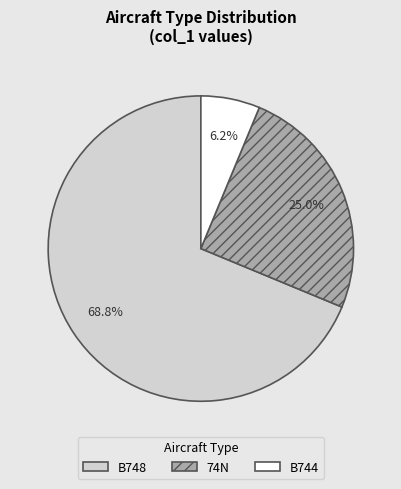

Does B748 account for over 50% of the chart?

Yes